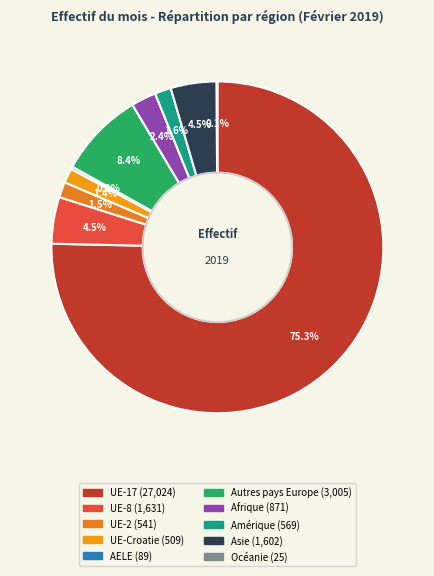

What percentage is the UE-8 slice, to the nearest percent?

5%